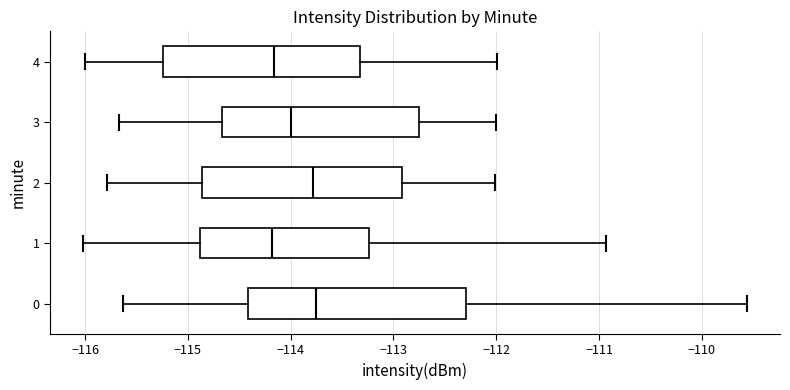

Where does the left whisker of the box at y = 1 end on the x-axis? The values are not printed on the chart, so give them approximately, as read against the axis.

-116.0